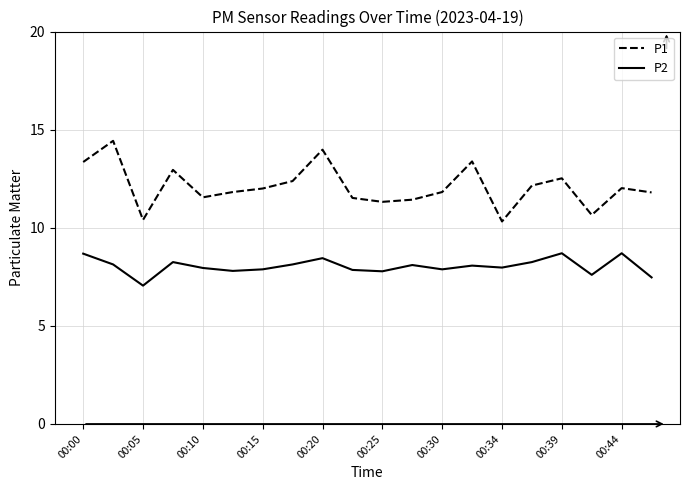

Which series has the largest total across all categories?

P1